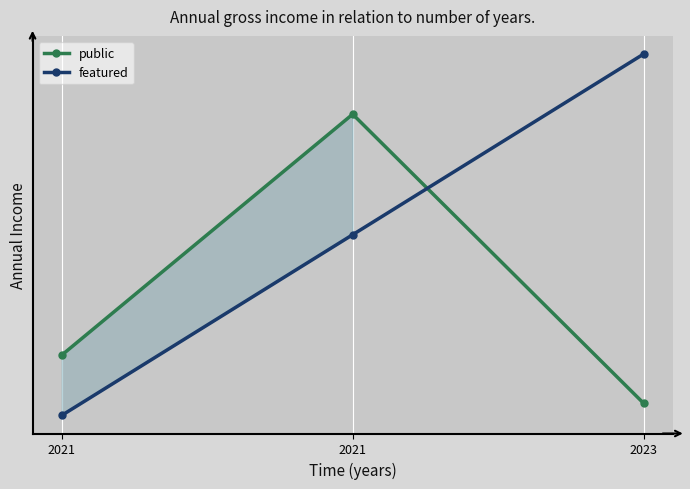

What is the value of the featured point at the 2nd from the left?

0.5